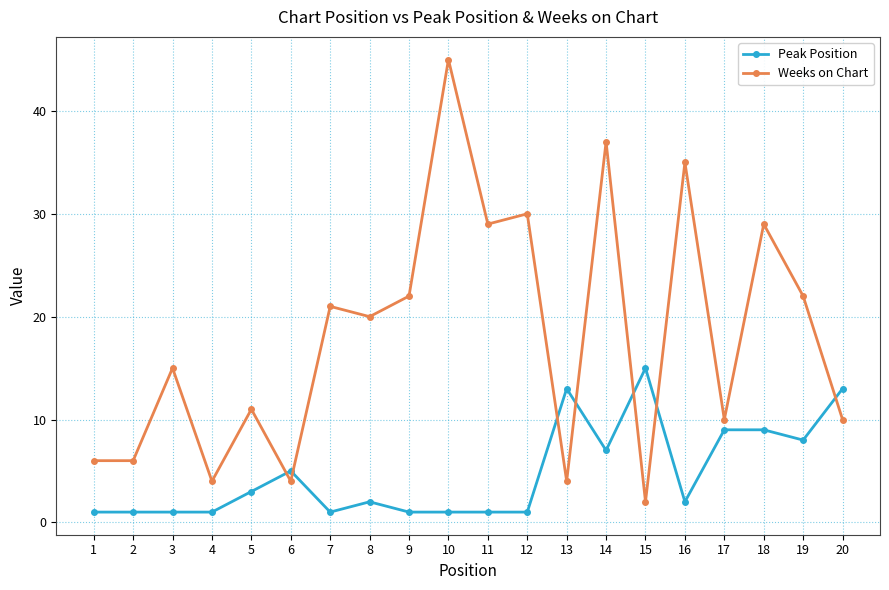

At how many categories does at least one series exceed 18?

10